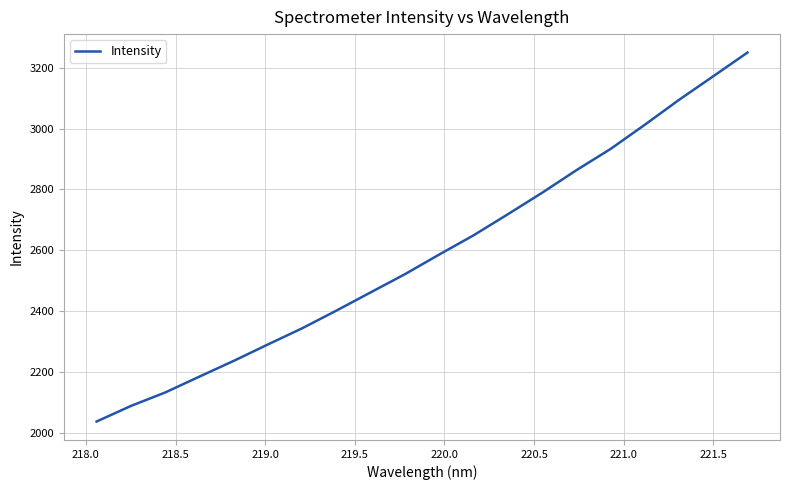

What is the greatest value displayed?

3250.0